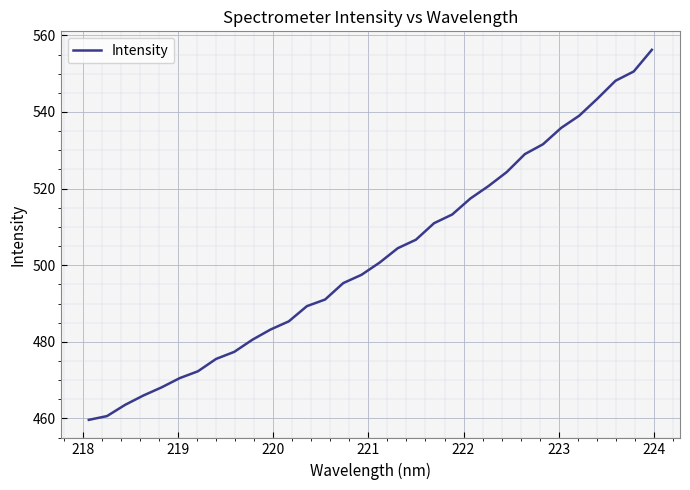

What is the greatest value displayed?

556.2